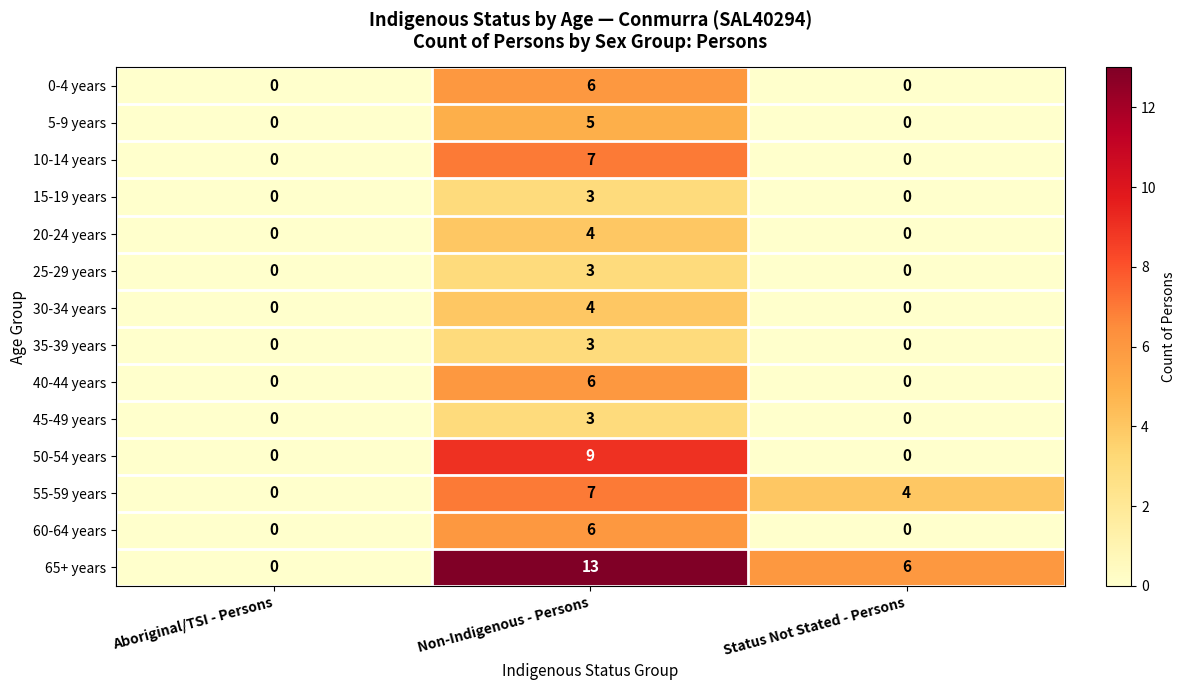

What is the difference between the second highest and minimum values in the 55-59 years series?

4